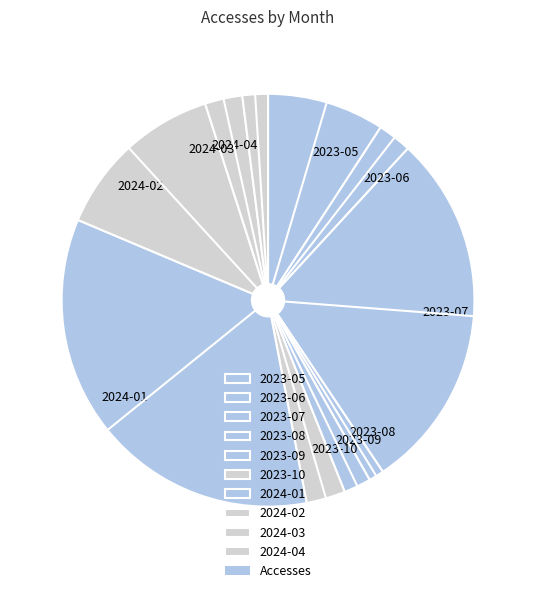

True or false: 2023-07 accounts for 39% of the total.

False